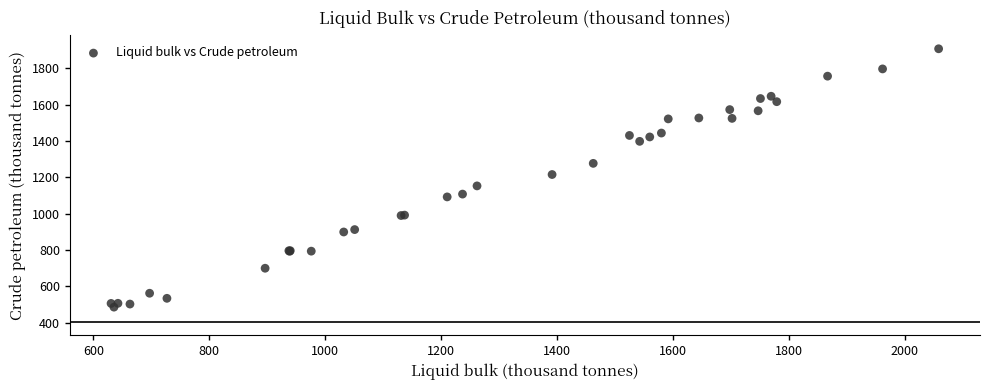

What Y value in the scatter plot is closest to 1197?

1216.1